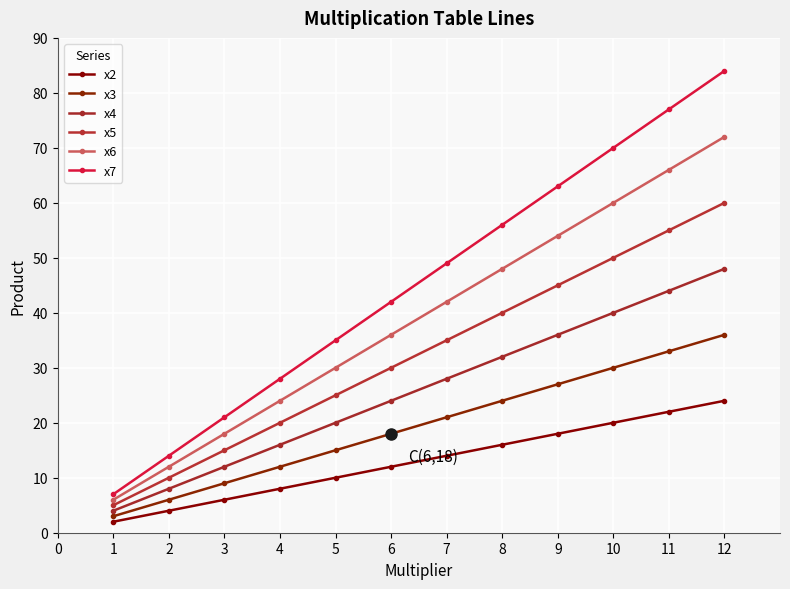

How many lines are shown in the chart?

6